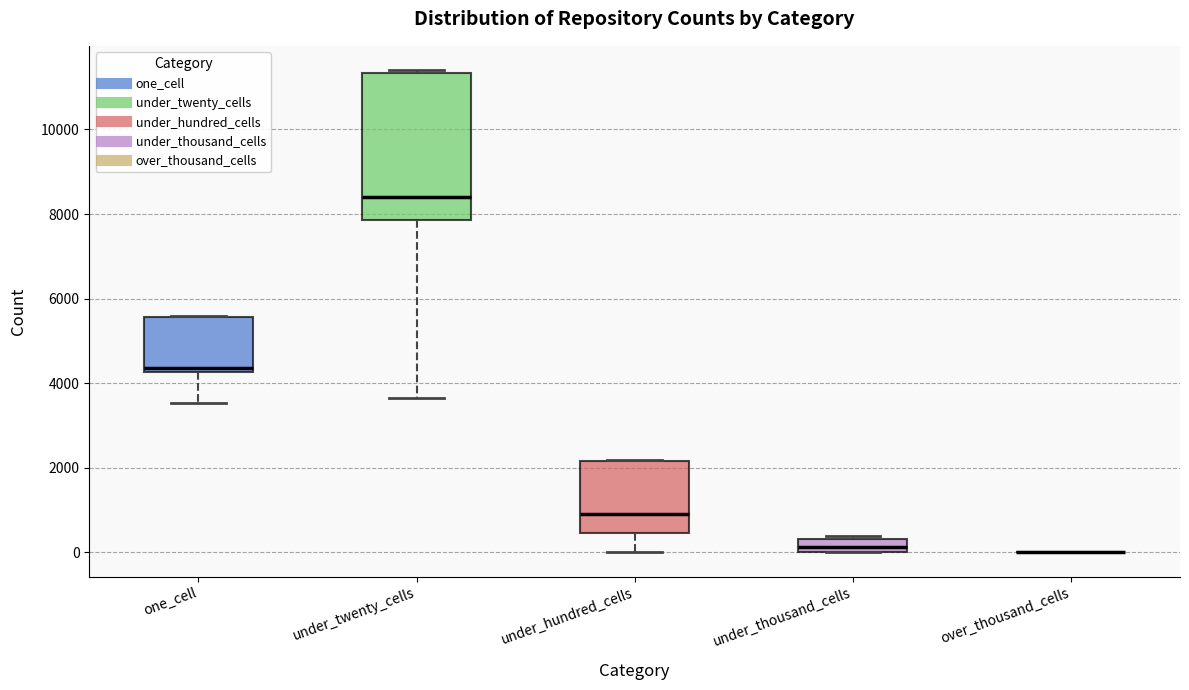

Reading left to right, transcribe this box plot: for each box, give where its median line is, the range the box spans, and where its two whiskers end, as read against the y-axis. The values are not printed on the chart, so give them approximately, as read against the axis.

one_cell: median 4400, box 4200 to 5600, whiskers 3600 to 5600
under_twenty_cells: median 8400, box 7800 to 11400, whiskers 3600 to 11400 (just above the box's upper edge)
under_hundred_cells: median 1000, box 400 to 2200, whiskers 0 to 2200
under_thousand_cells: median 200, box 0 to 400, whiskers 0 to 400 (just above the box's upper edge)
over_thousand_cells: box collapsed to a line at 0, whiskers 0 to 0